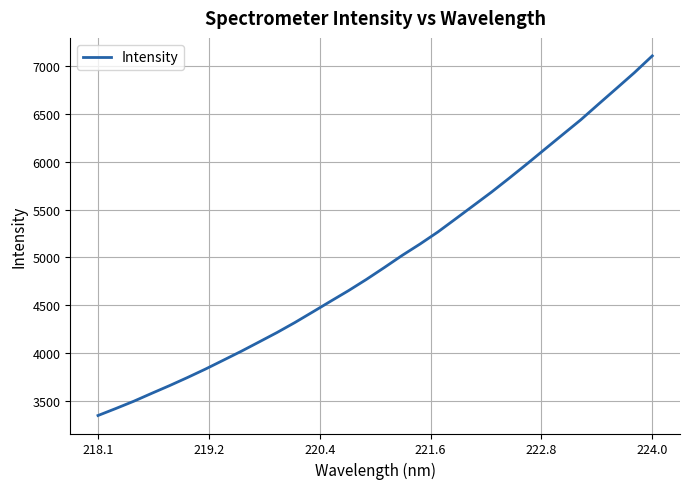

What is the smallest value displayed?

3350.4